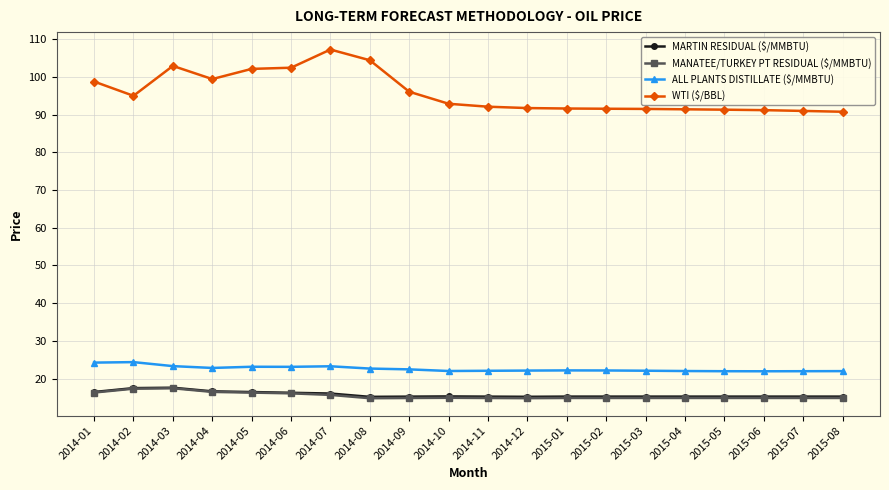

The value of MANATEE/TURKEY PT RESIDUAL ($/MMBTU) at 2014-10 is 14.9. True or false?

True